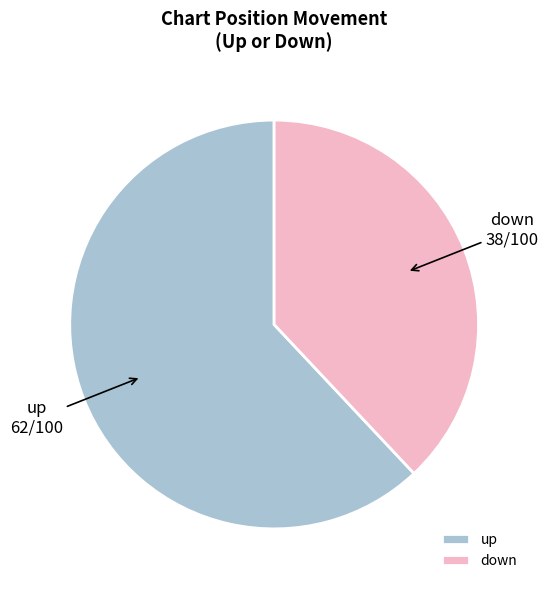

Is the sum of up and down greater than half?

Yes